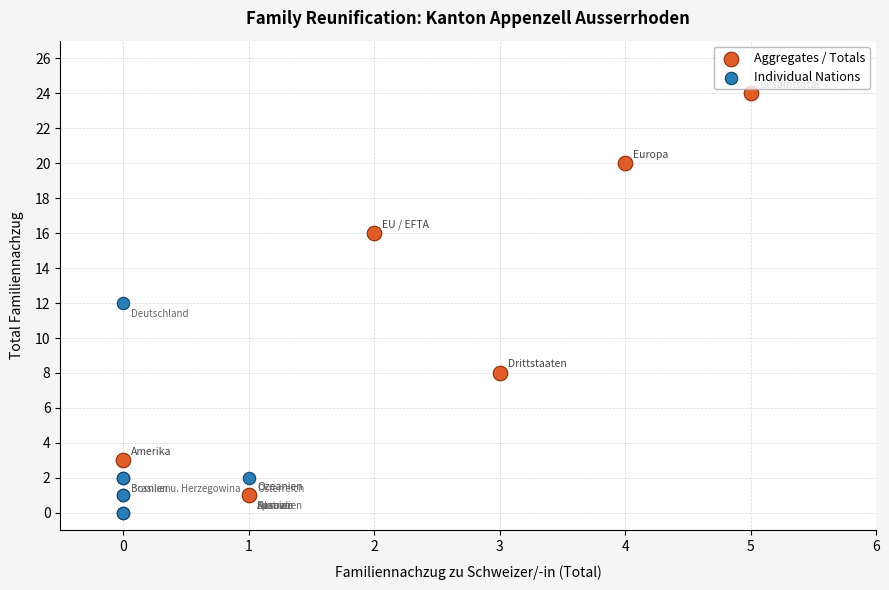

Which series has the largest Y range (max minus min)?

Aggregates / Totals